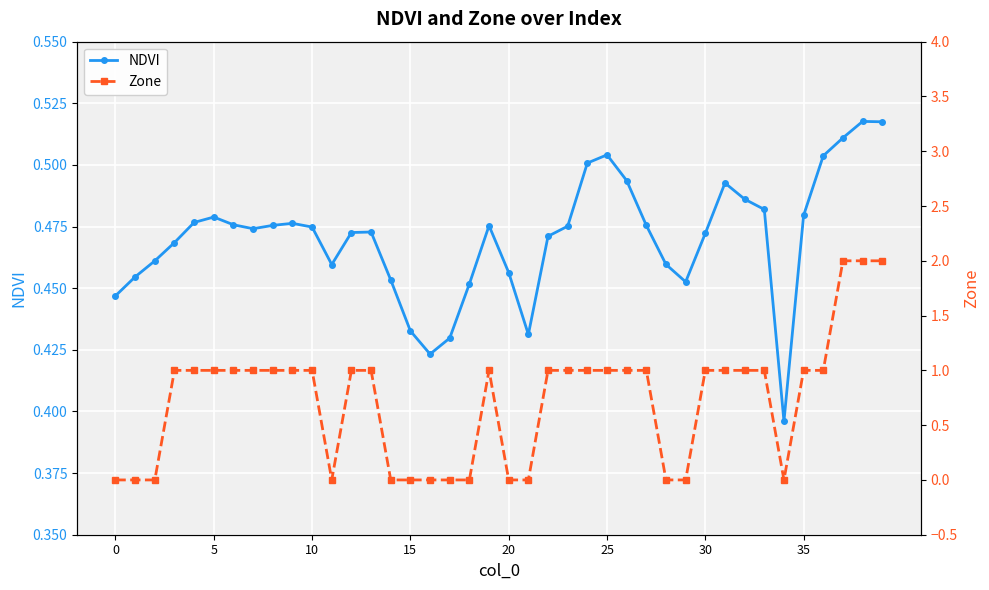

At which category does the chart reach its peak across all series?

37